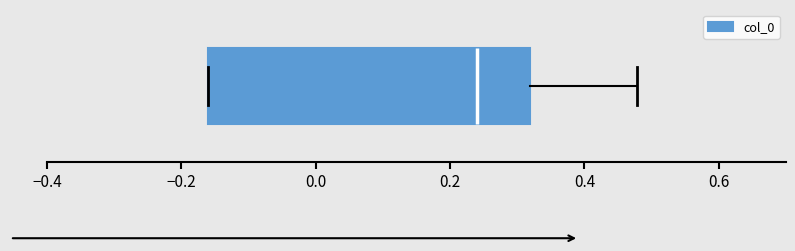

Read this box plot against the x-axis: the position of the median line, the range covered by the box, and the ends of both whiskers. The values are not printed on the chart, so give them approximately, as read against the axis.

median 0.24, box -0.16 to 0.32, whiskers -0.16 to 0.48